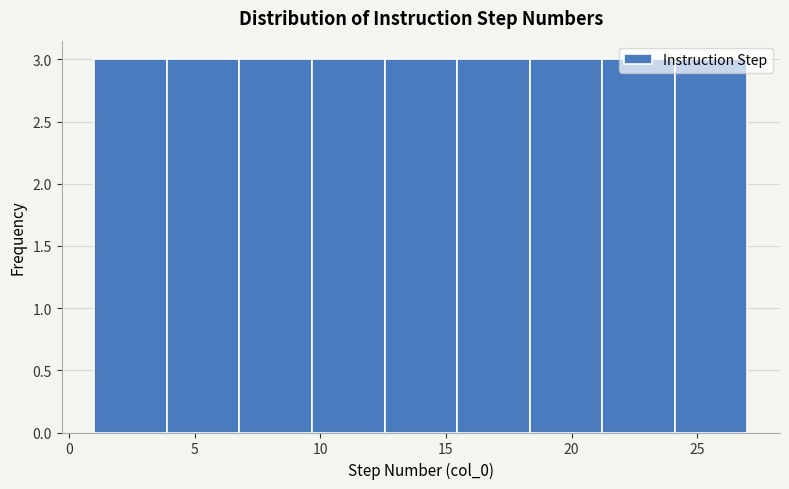

Reading left to right, list every bar in this chart as the range it spans on the x-axis followed by its height. Neither the bar edges nor the heights are printed on the chart, so give them approximately, as read against the axes.

1.0 to 4.0: 3
4.0 to 7.0: 3
7.0 to 9.5: 3
9.5 to 12.5: 3
12.5 to 15.5: 3
15.5 to 18.5: 3
18.5 to 21.0: 3
21.0 to 24.0: 3
24.0 to 27.0: 3